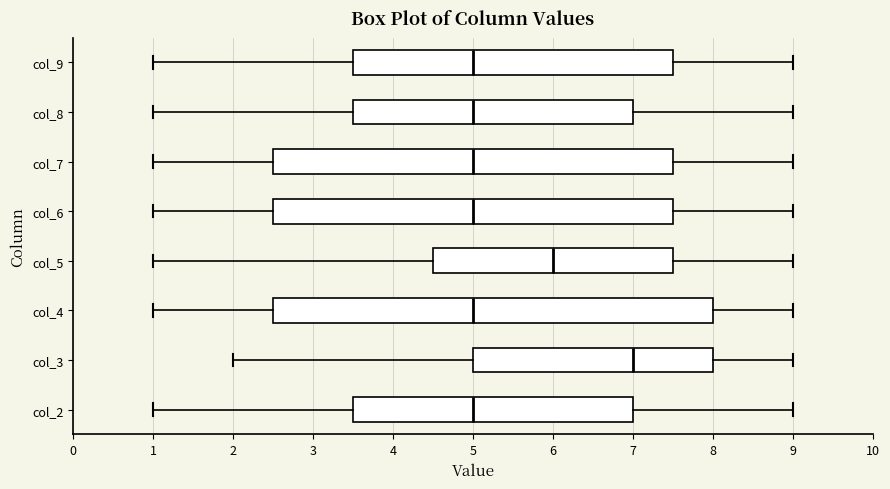

Where is the right edge of the box for col_7 on the x-axis? The values are not printed on the chart, so give them approximately, as read against the axis.

7.5